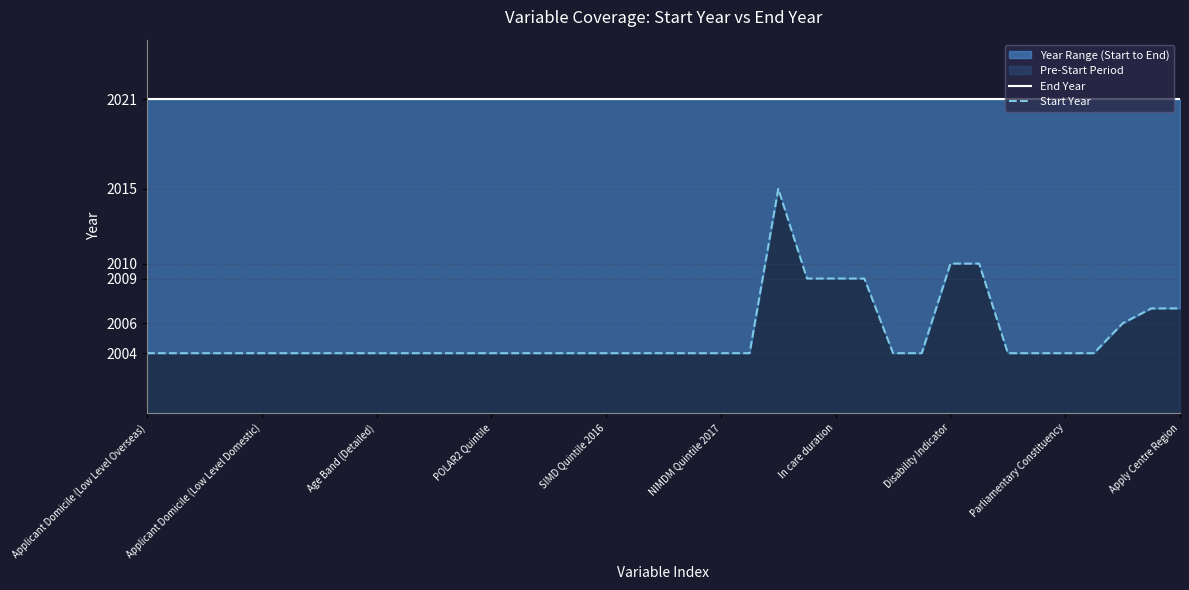

True or false: End Year and Start Year cross at least once.

False